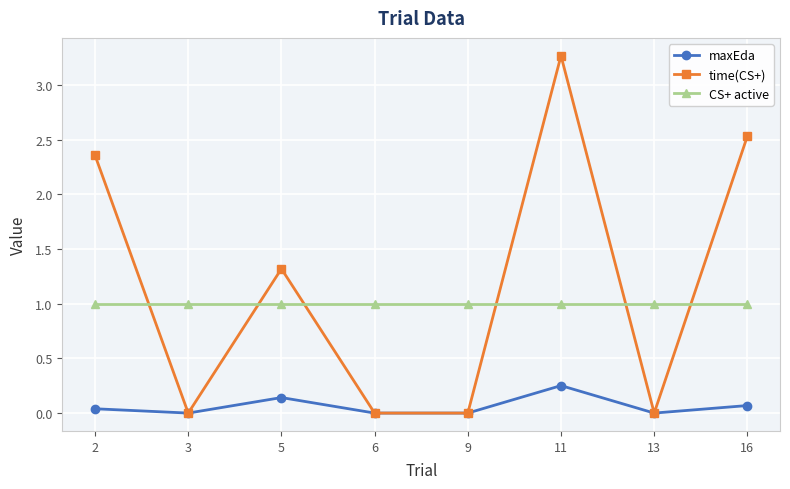

True or false: CS+ active and maxEda intersect in this chart.

False